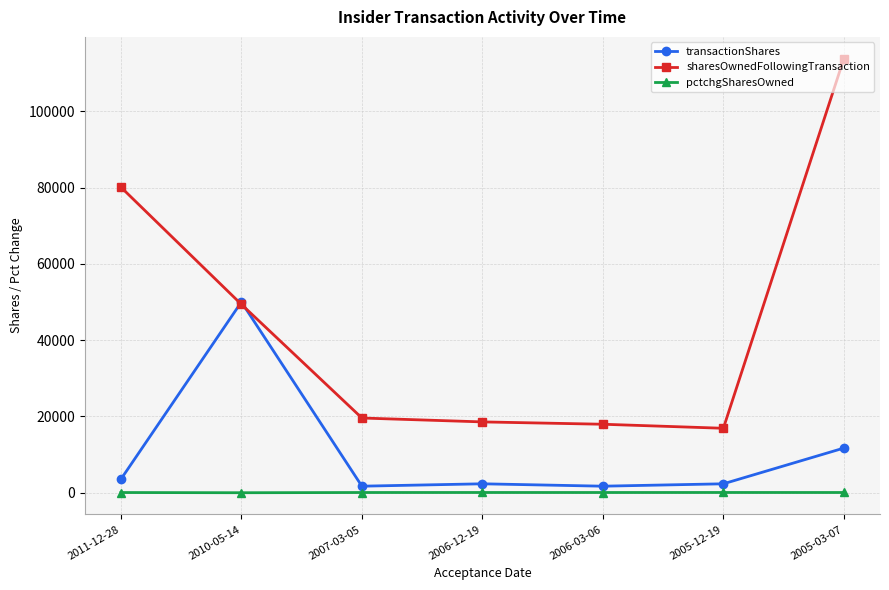

Which series has the largest range (max minus min)?

sharesOwnedFollowingTransaction